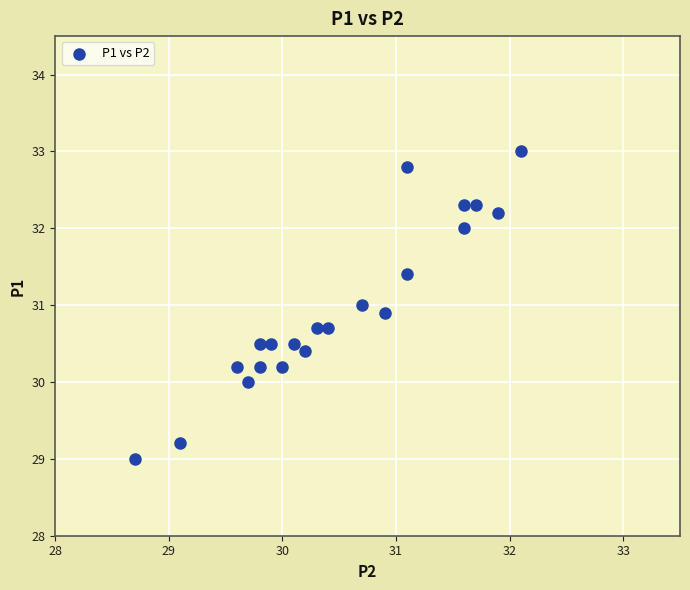

What is the range of X values (max minus min)?

3.4